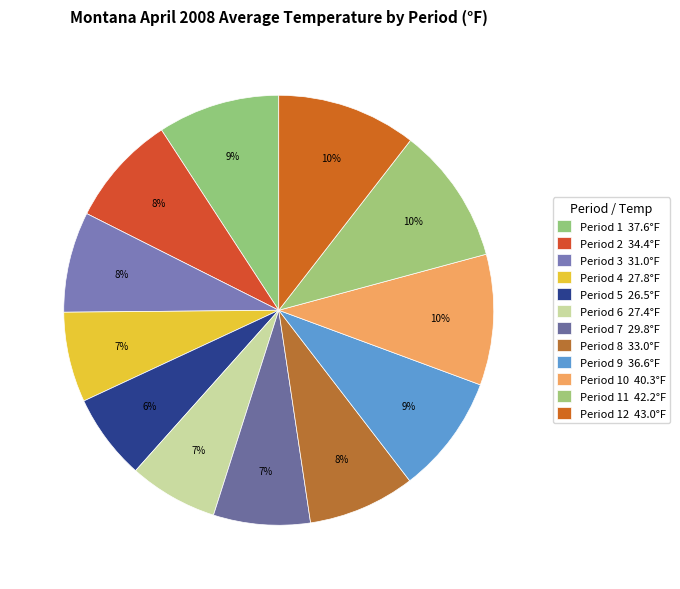

Count the number of slices in the pie.

12